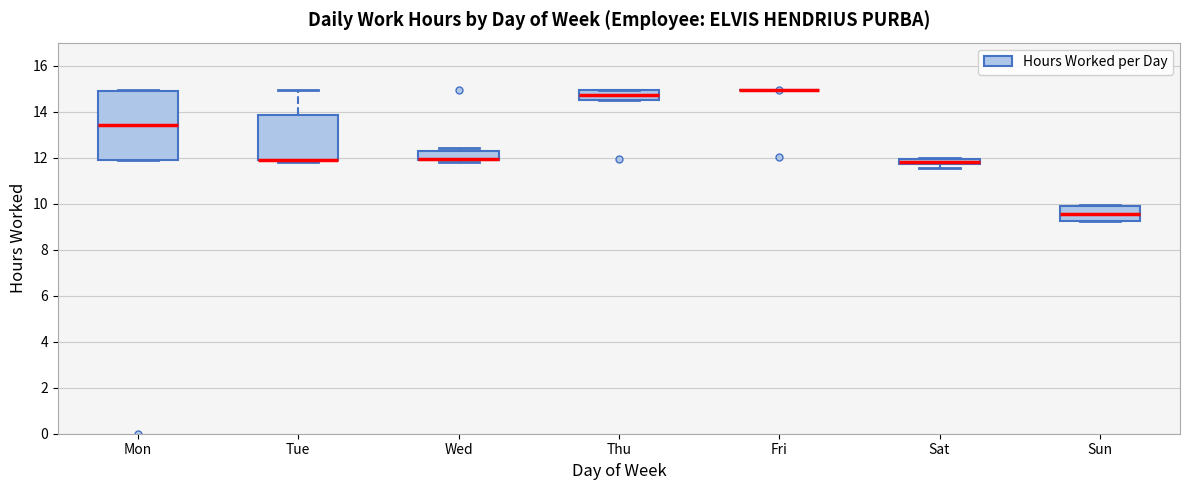

Where is the lower edge of the box for Sat on the y-axis? The values are not printed on the chart, so give them approximately, as read against the axis.

11.8